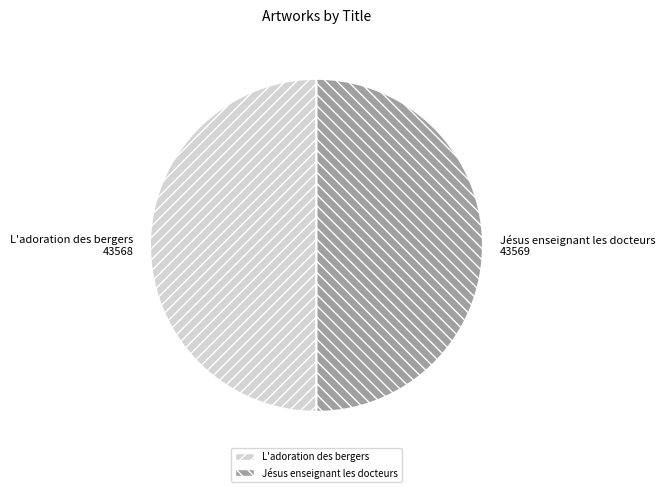

Do Jésus enseignant les docteurs and L'adoration des bergers together represent more than half of the pie?

Yes